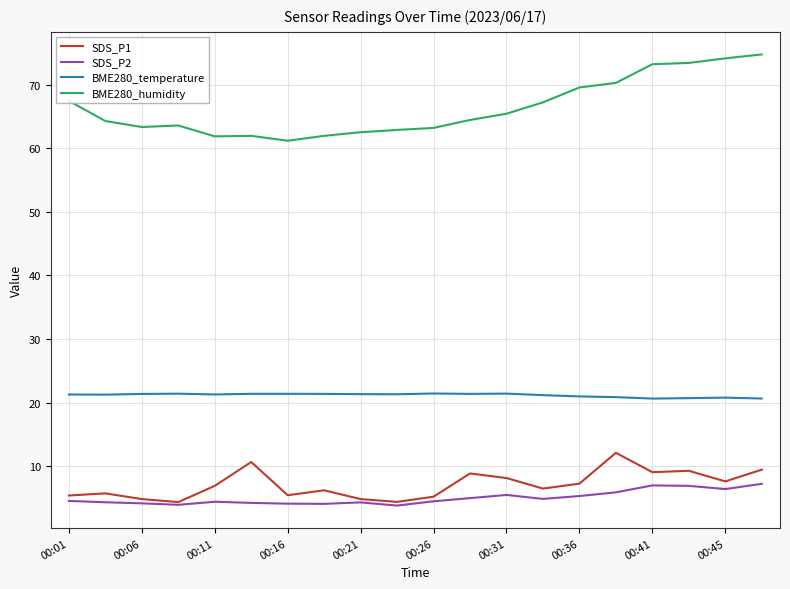

True or false: BME280_temperature and SDS_P1 intersect in this chart.

False